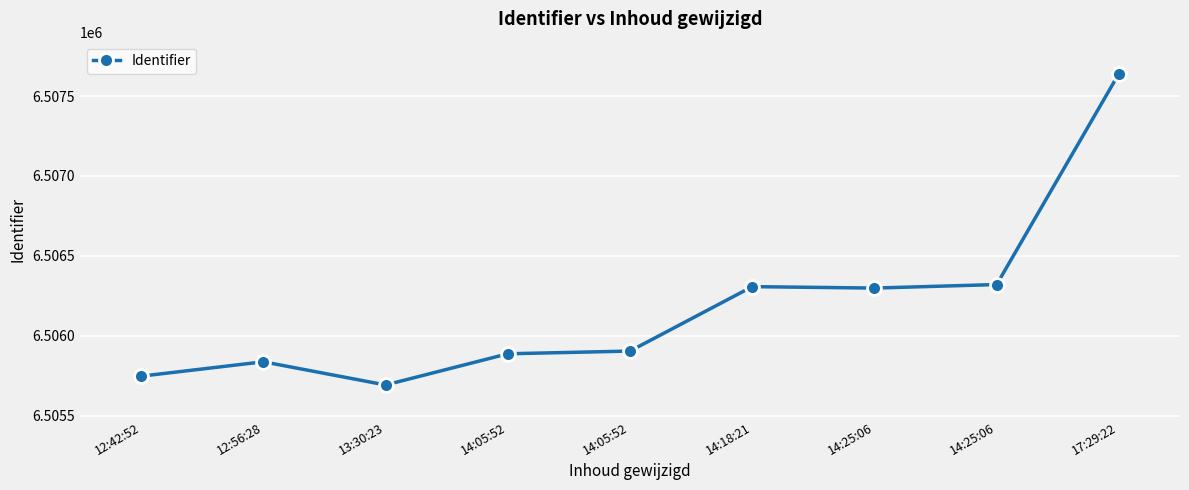

At which category does the data reach its first local valley?

13:30:23